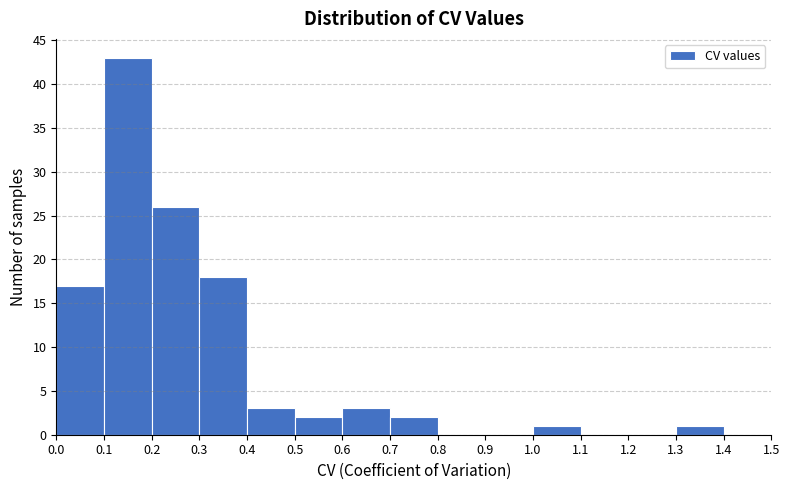

Reading left to right, transcribe this chart: for each bar, give the range it covers on the x-axis and its height. The values are not printed on the chart, so give them approximately, as read against the axis.

0.0 to 0.1: 17
0.1 to 0.2: 43
0.2 to 0.3: 26
0.3 to 0.4: 18
0.4 to 0.5: 3
0.5 to 0.6: 2
0.6 to 0.7: 3
0.7 to 0.8: 2
0.8 to 0.9: 0
0.9 to 1.0: 0
1.0 to 1.1: 1
1.1 to 1.2: 0
1.2 to 1.3: 0
1.3 to 1.4: 1
1.4 to 1.5: 0